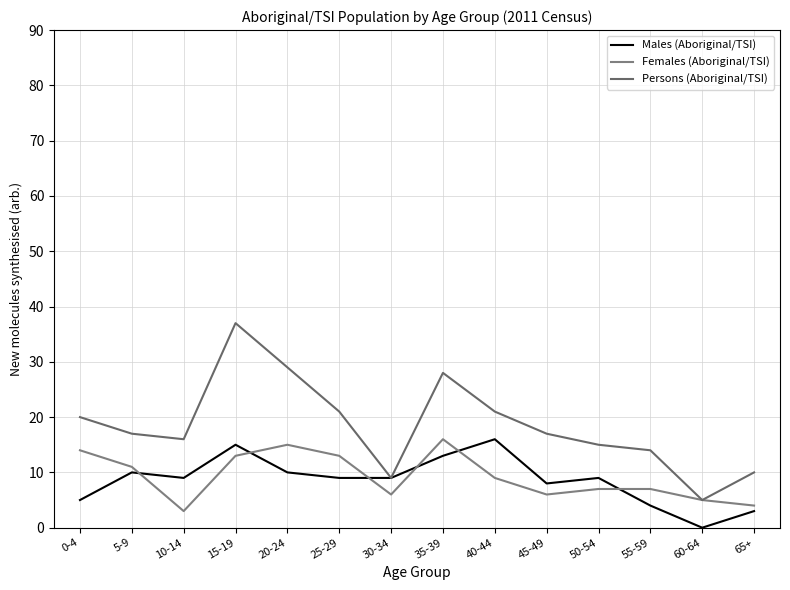

Which series has the largest total across all categories?

Persons (Aboriginal/TSI)